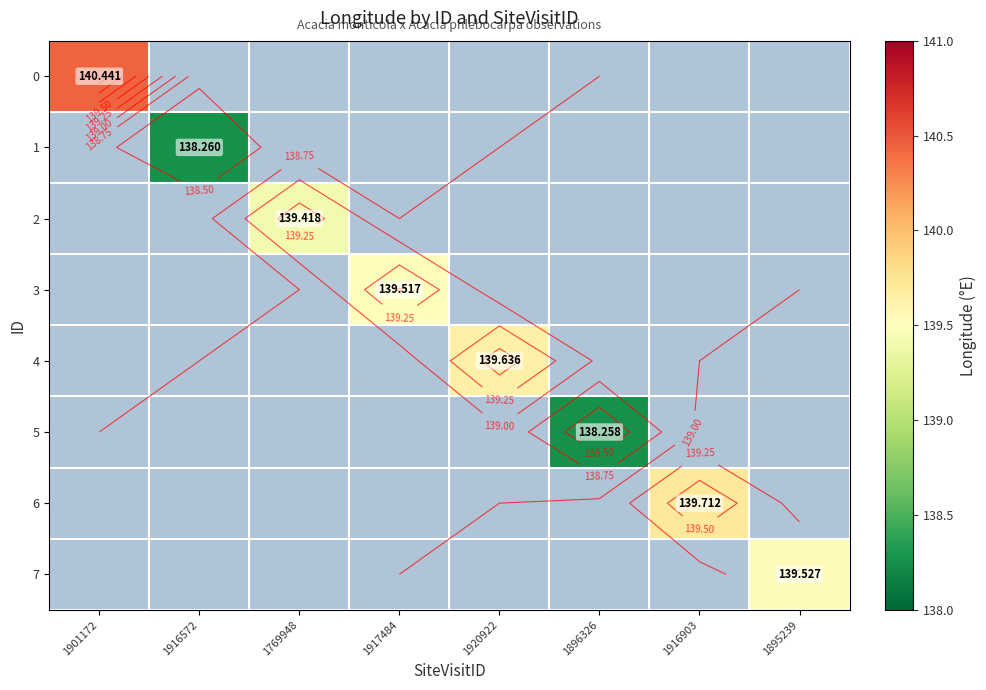

Which label corresponds to the largest value in the chart?

1901172